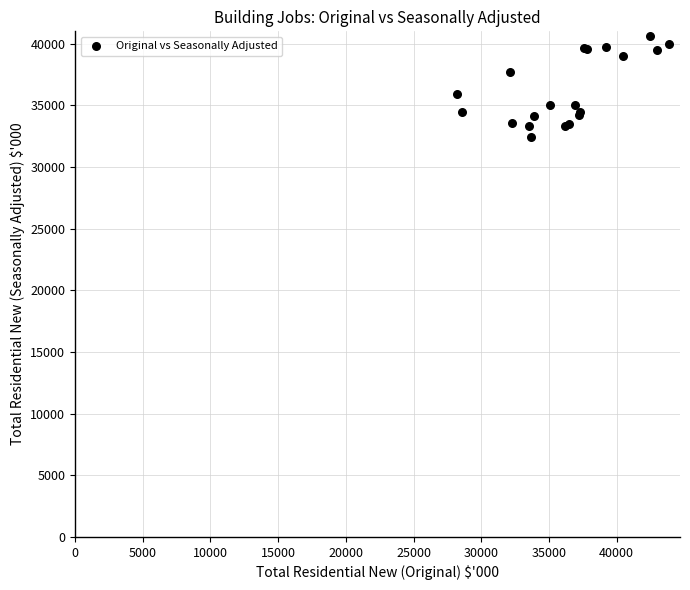

What Y value in the scatter plot is closest to 36542?

35933